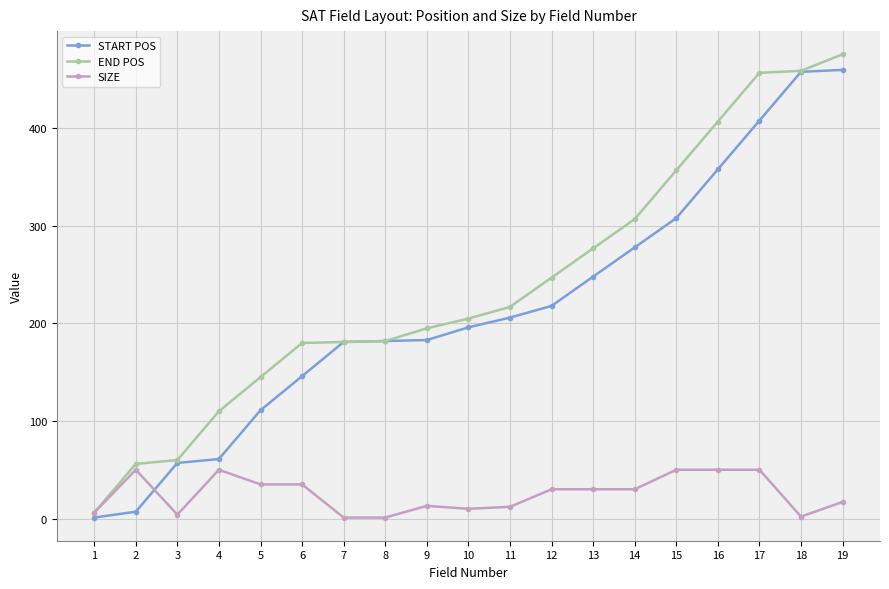

What is the maximum value for START POS?

460